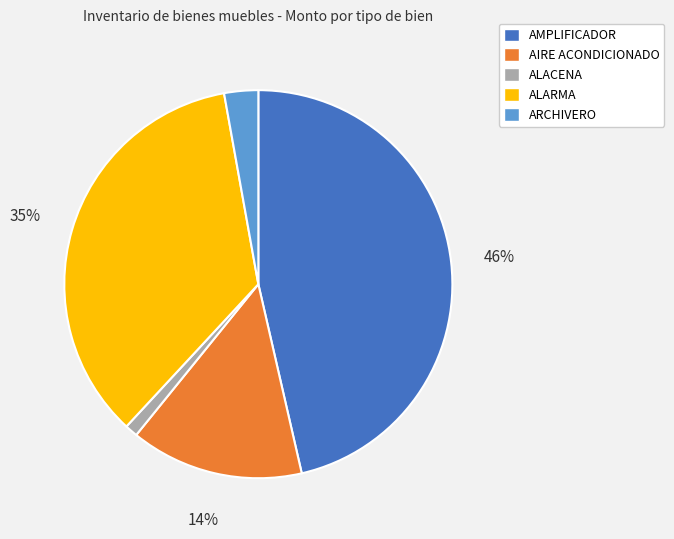

Combined, do ALARMA and ARCHIVERO account for over 50%?

No